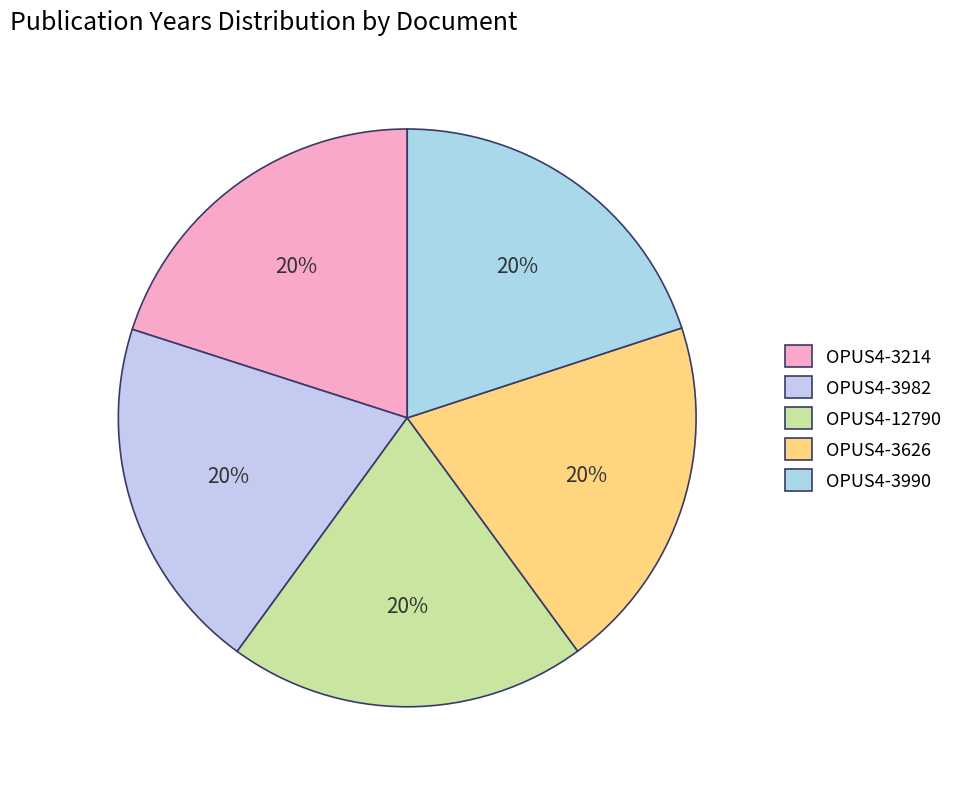

How many segments does this pie chart have?

5